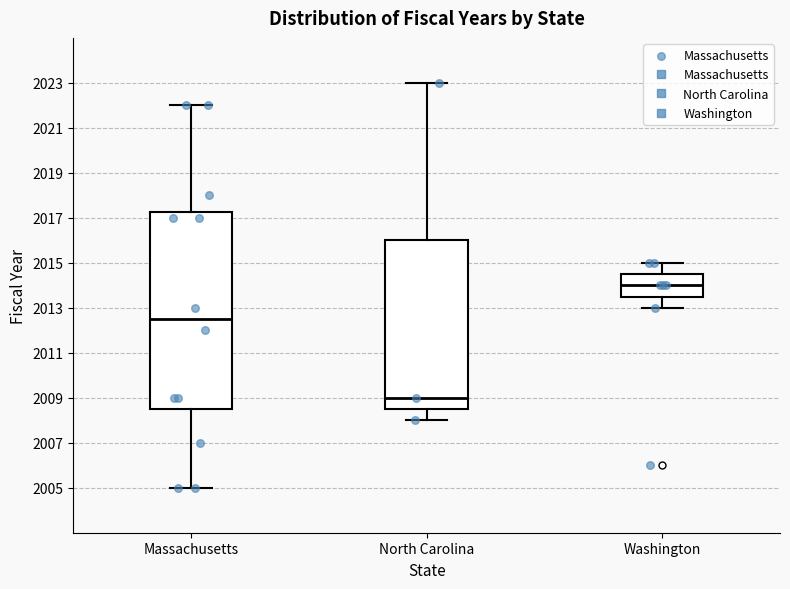

Where is the upper edge of the box for Massachusetts on the y-axis? The values are not printed on the chart, so give them approximately, as read against the axis.

2017.2